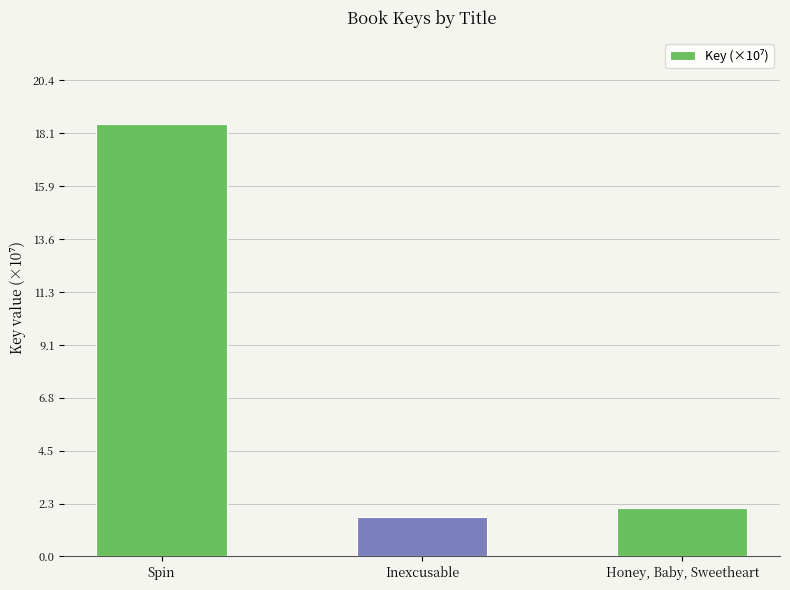

Where is the data nearest to the value 10?

Honey, Baby, Sweetheart